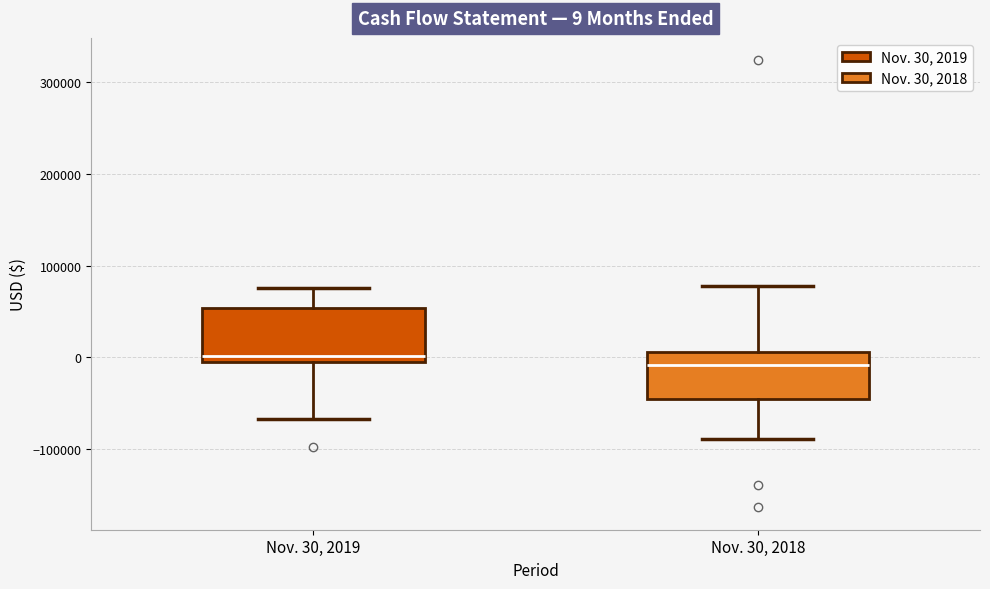

Which box has the lowest median line?

Nov. 30, 2018